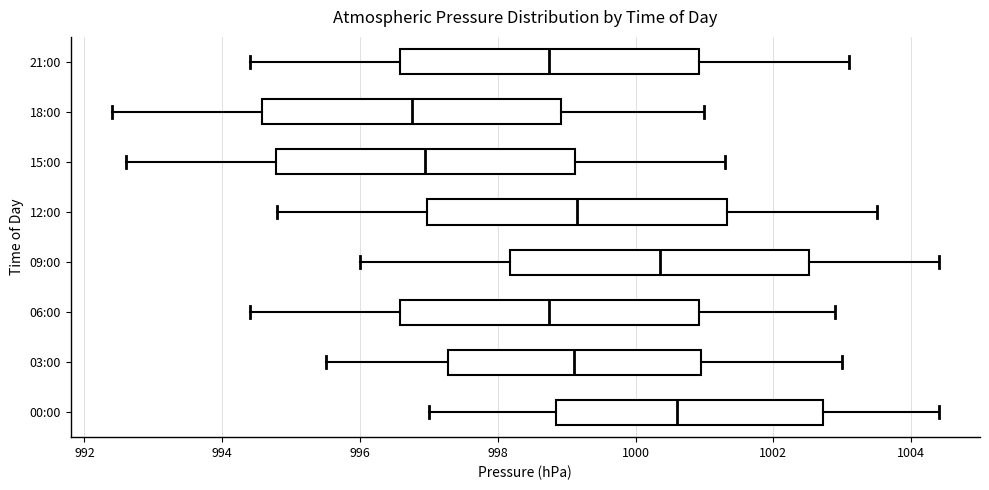

Which box has the furthest to the left median line?

18:00